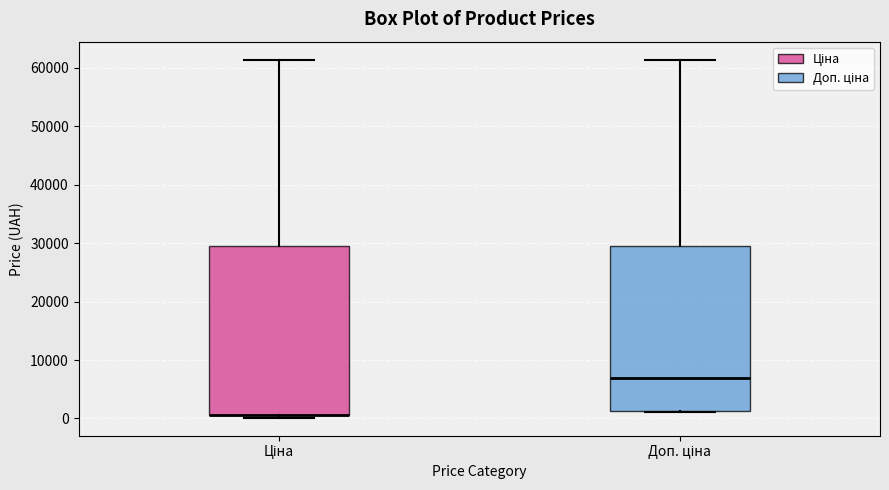

Reading left to right, read every box against the y-axis: the position of its median line, the range the box covers, and the ends of its whiskers. The values are not printed on the chart, so give them approximately, as read against the axis.

Ціна: median 1000 (drawn on the box's lower edge), box 1000 to 29000, whiskers 0 to 61000
Доп. ціна: median 7000, box 1000 to 29000, whiskers 1000 to 61000